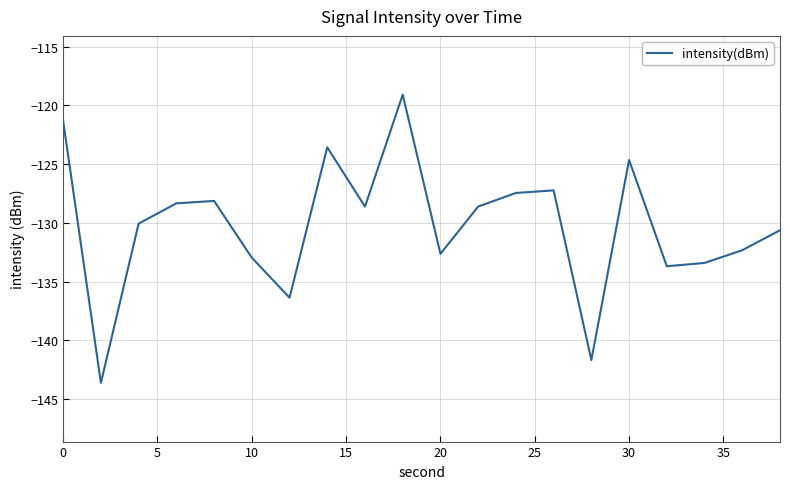

What is the smallest value displayed?

-143.6